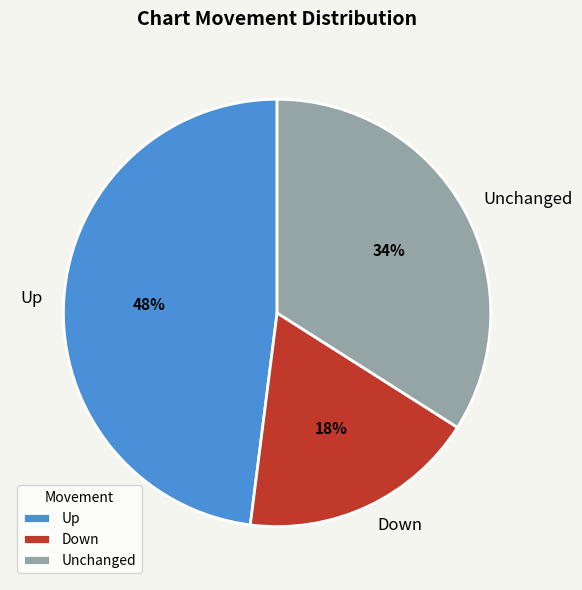

What is the ratio of the value at Down to the value at Unchanged?

0.5